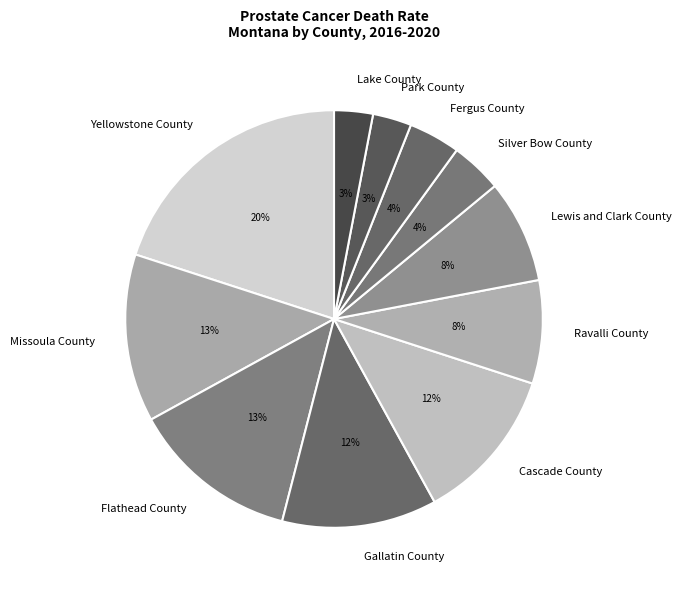

Which category has the biggest portion of the pie?

Yellowstone County